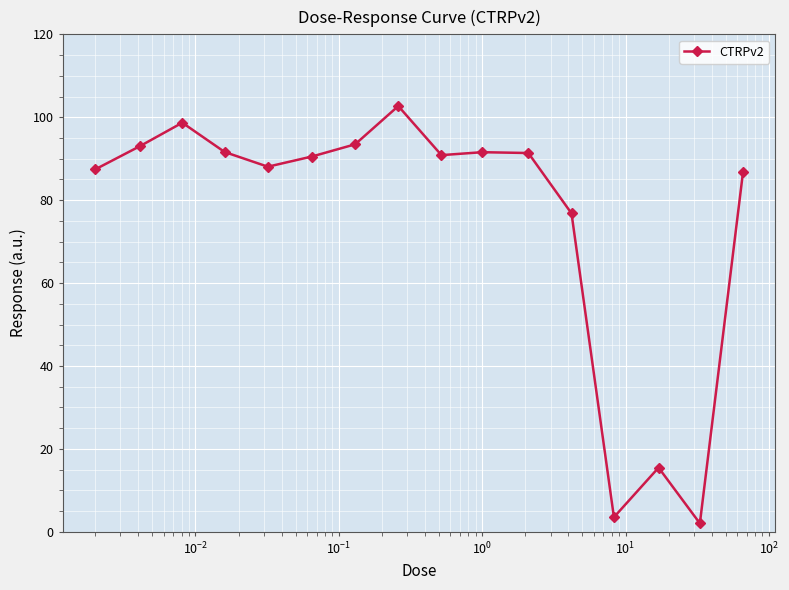

What is the value of the 13th point from the left?

3.5